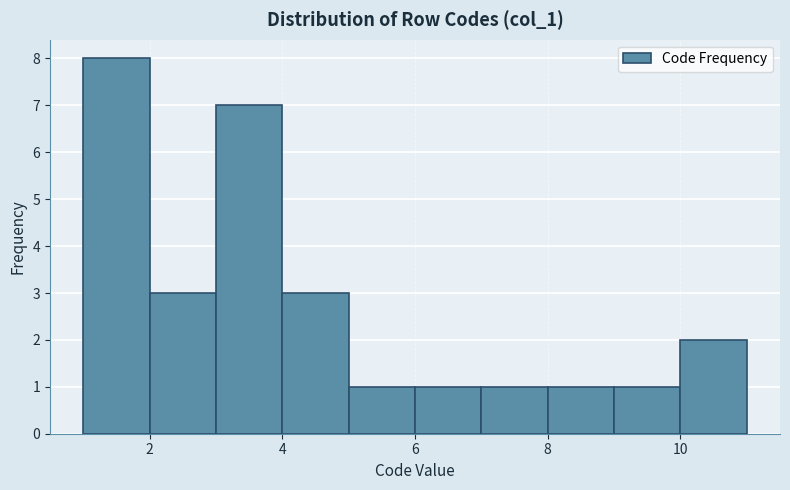

What is the height of the bar covering 6 to 7 on the x-axis? The values are not printed on the chart, so give them approximately, as read against the axis.

1